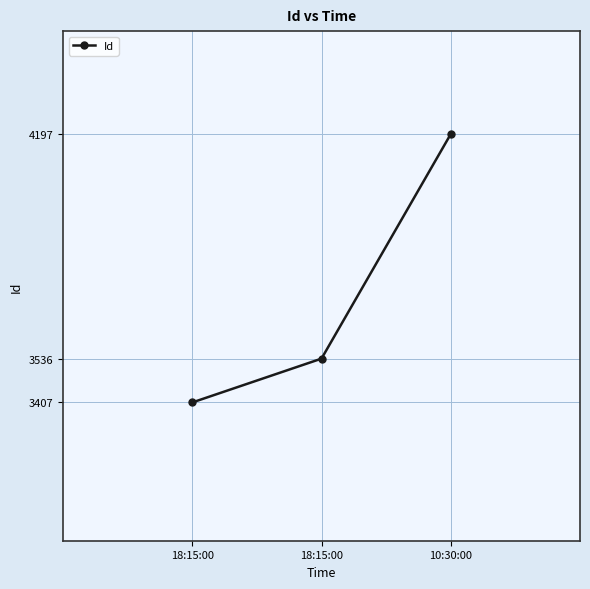

How many data points does each series have?

3